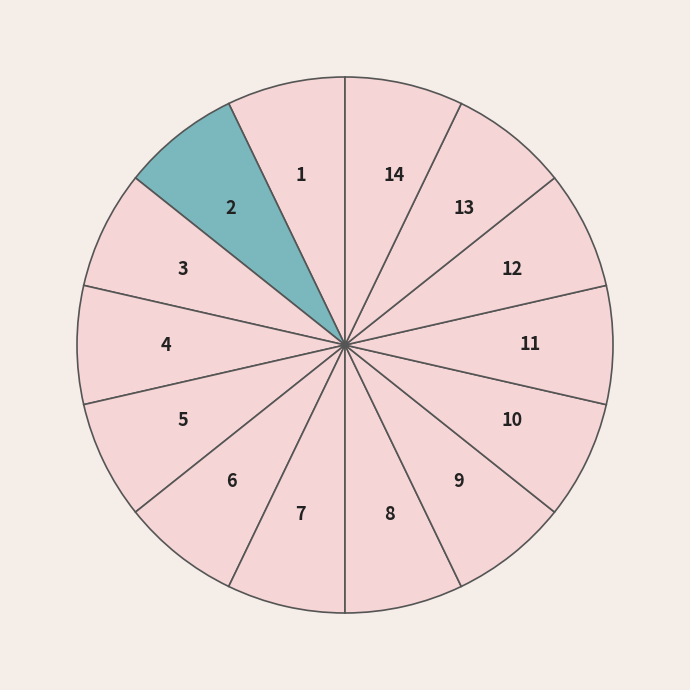

How many segments does this pie chart have?

14